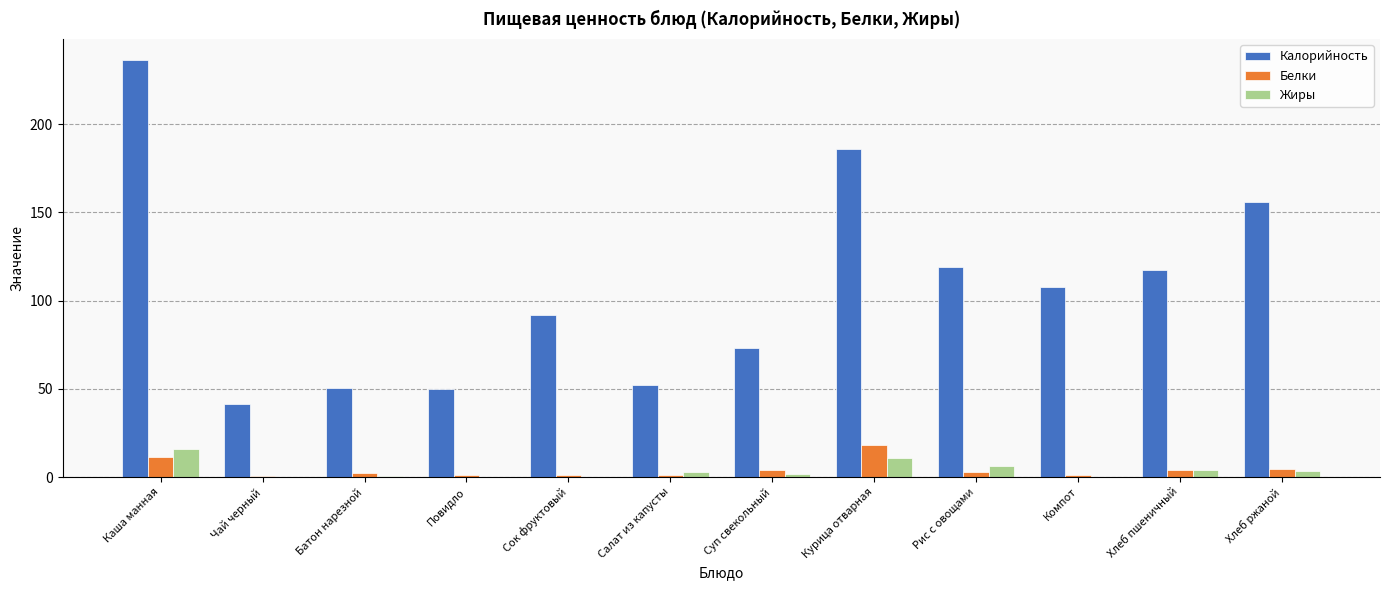

Does the chart contain stacked bars?

No